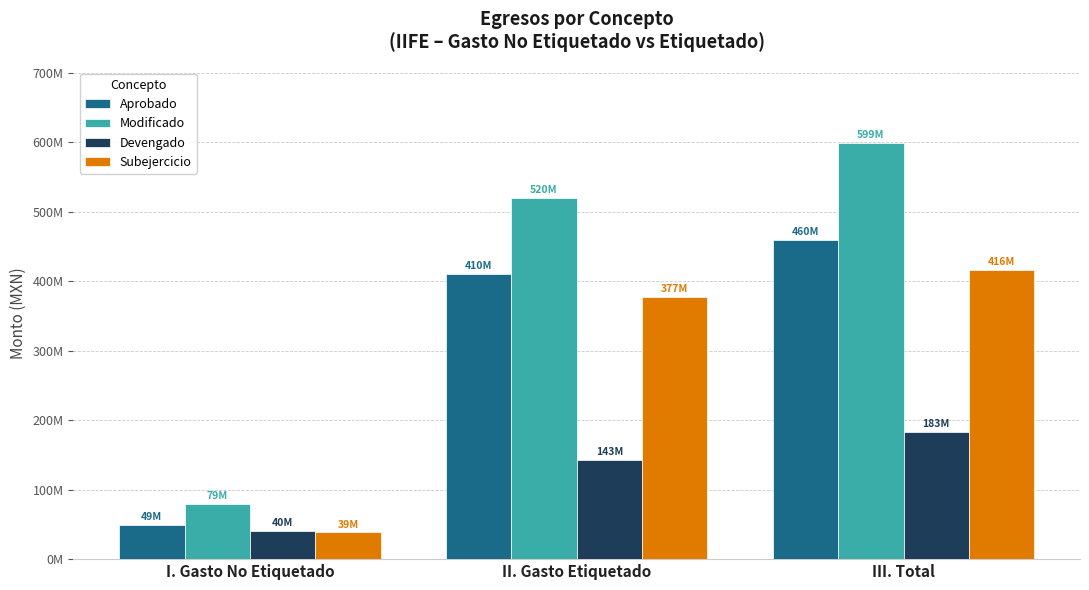

Which has a higher value, I. Gasto No Etiquetado or III. Total?

III. Total